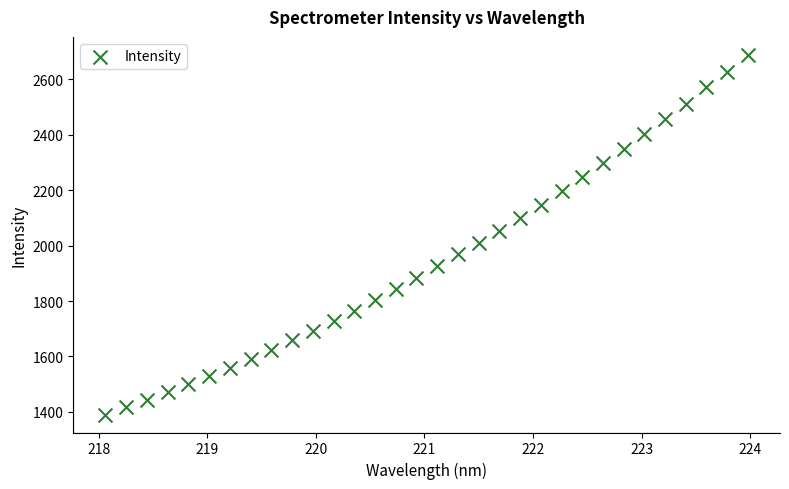

What is the range of X values (max minus min)?

5.9